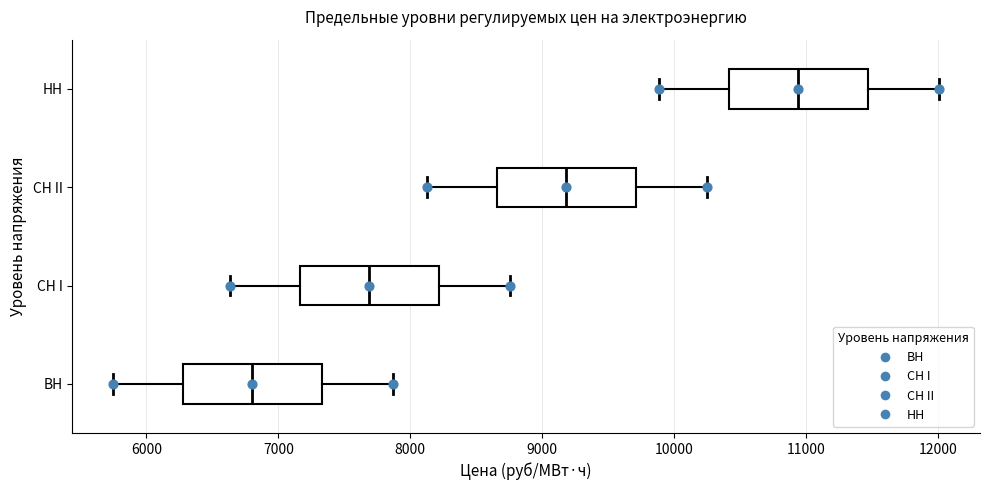

Reading bottom to top, read every box against the x-axis: the position of its median line, the range the box covers, and the ends of its whiskers. The values are not printed on the chart, so give them approximately, as read against the axis.

ВН: median 6800, box 6300 to 7300, whiskers 5700 to 7900
СН I: median 7700, box 7200 to 8200, whiskers 6600 to 8800
СН II: median 9200, box 8700 to 9700, whiskers 8100 to 10200
НН: median 10900, box 10400 to 11500, whiskers 9900 to 12000